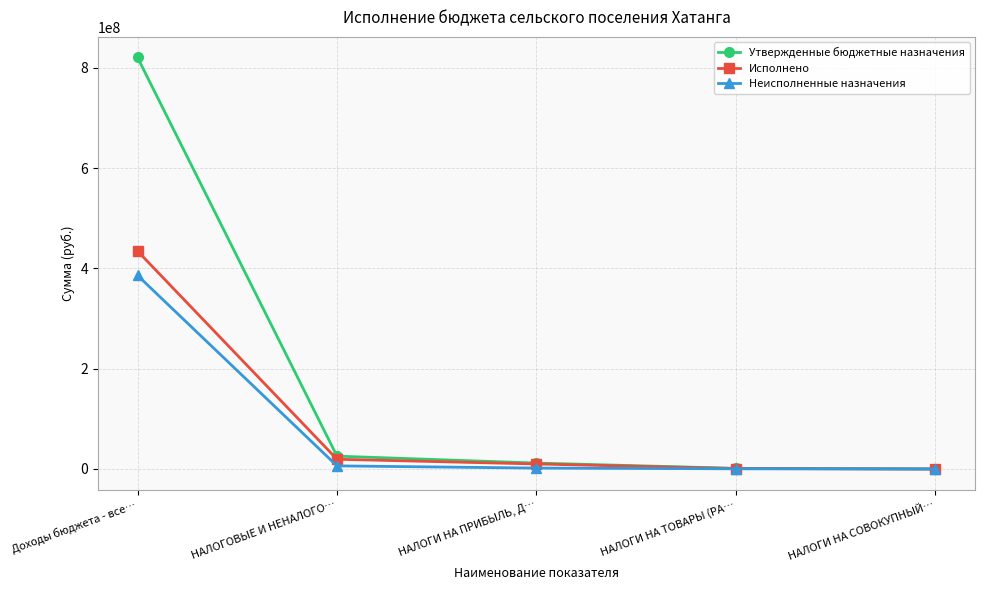

What is the sum of the Утвержденные бюджетные назначения values at НАЛОГИ НА СОВОКУПНЫЙ… and НАЛОГИ НА ТОВАРЫ (РА…?

1275282.5